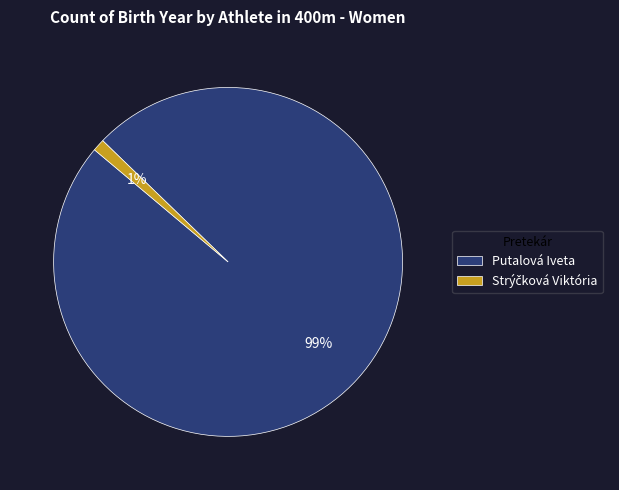

True or false: Putalová Iveta accounts for 89% of the total.

False